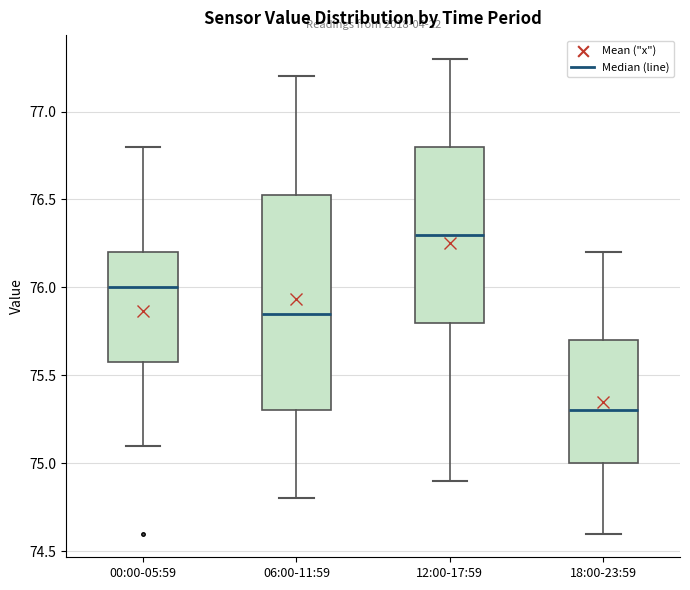

Where is the upper edge of the box for 18:00-23:59 on the y-axis? The values are not printed on the chart, so give them approximately, as read against the axis.

75.70